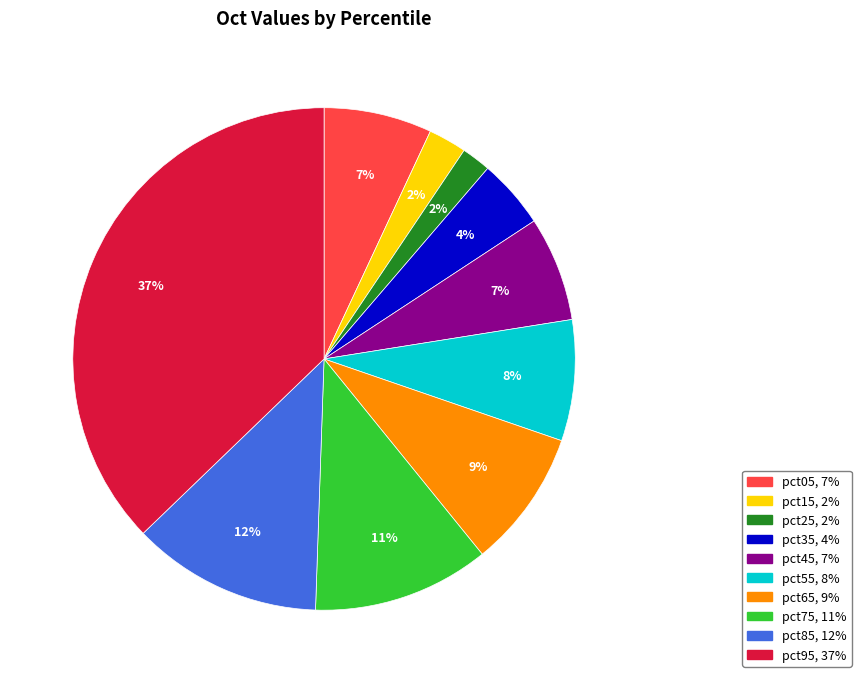

The pct55 slice represents 8% of the pie. True or false?

True